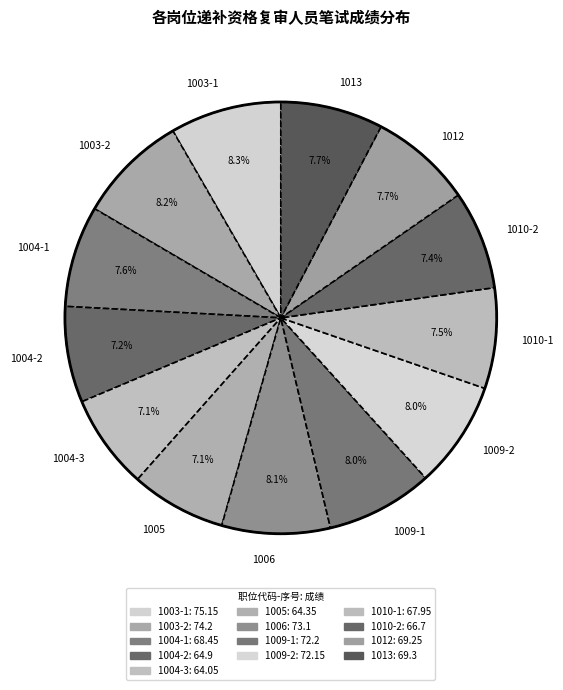

Is there any slice that represents more than half of the pie?

No